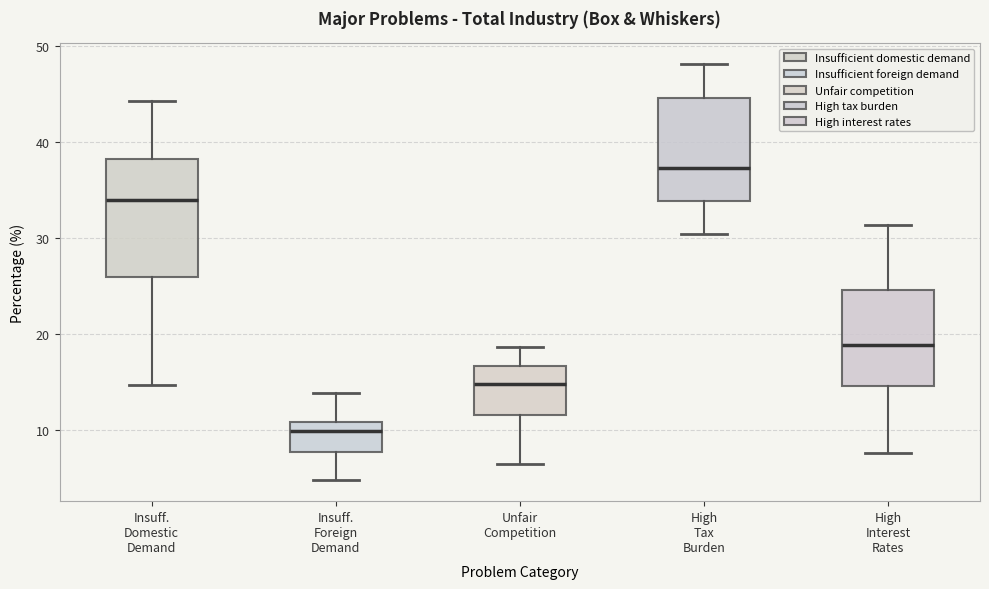

Which box's median line is the highest?

High Tax Burden